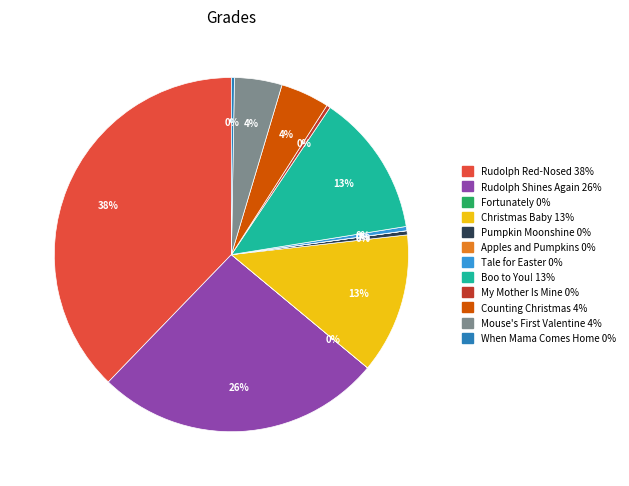

Is there any slice that represents more than half of the pie?

No